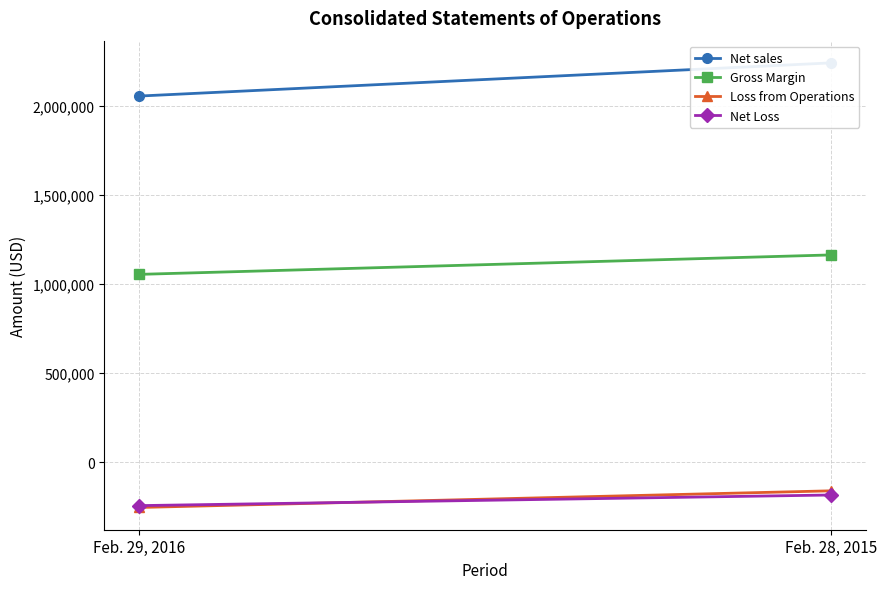

Reading left to right, what are all the values shown in this chart?

Net sales: 2053256	2239355
Gross Margin: 1052873	1161982
Loss from Operations: -255002	-161485
Net Loss: -244513	-184911